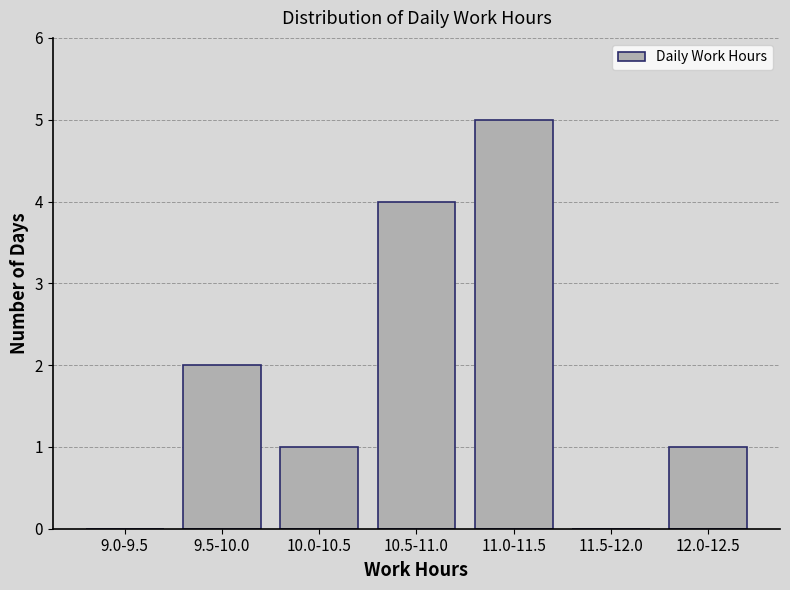

Reading left to right, extract all data points from this chart.

9.0-9.5=0	9.5-10.0=2	10.0-10.5=1	10.5-11.0=4	11.0-11.5=5	11.5-12.0=0	12.0-12.5=1